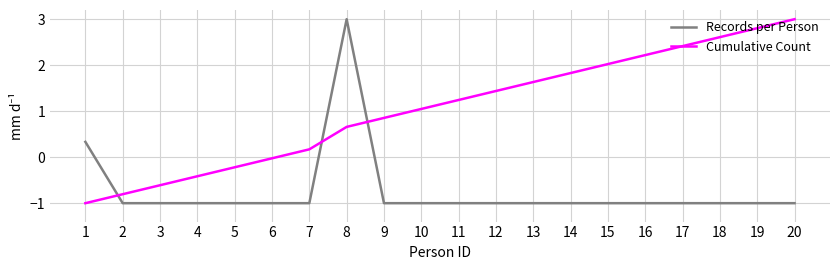

How many values in Cumulative Count are above zero?

14